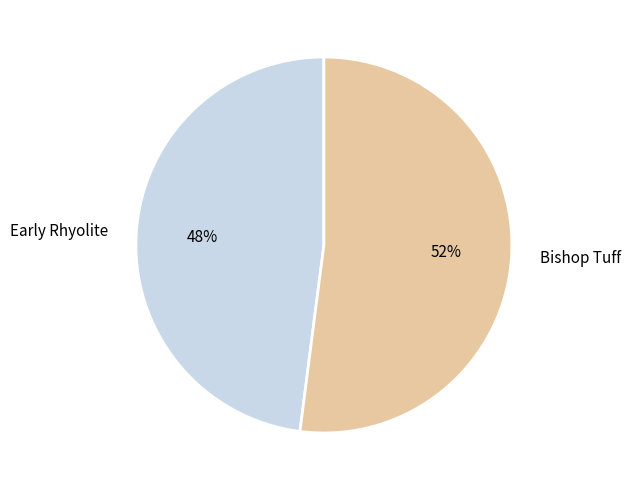

Which slice is the largest?

Bishop Tuff